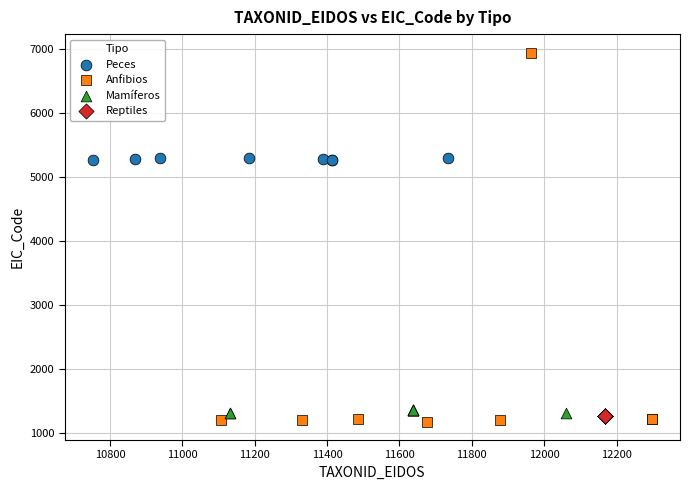

Which series contains the highest Y value?

Anfibios